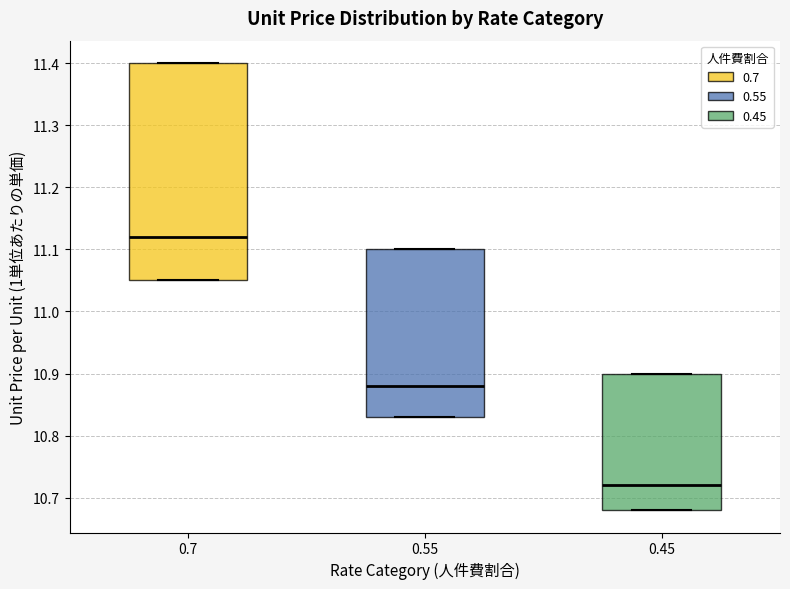

Reading left to right, read every box against the y-axis: the position of its median line, the range the box covers, and the ends of its whiskers. The values are not printed on the chart, so give them approximately, as read against the axis.

0.7: median 11.12, box 11.05 to 11.40, whiskers 11.05 to 11.40
0.55: median 10.88, box 10.83 to 11.10, whiskers 10.83 to 11.10
0.45: median 10.72, box 10.68 to 10.90, whiskers 10.68 to 10.90